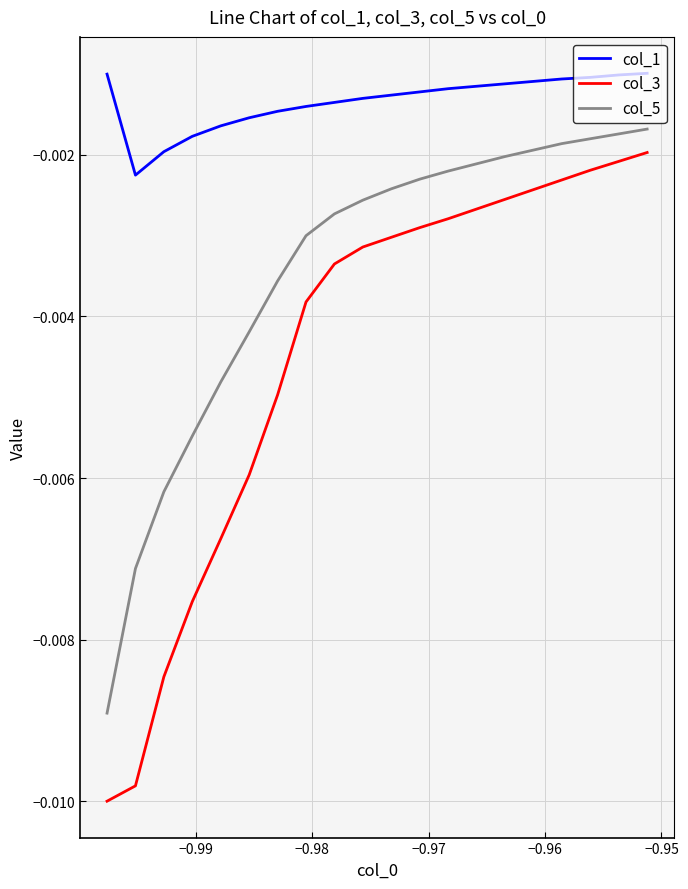

Rank the series by their average value, from lowest to highest.

col_3, col_5, col_1